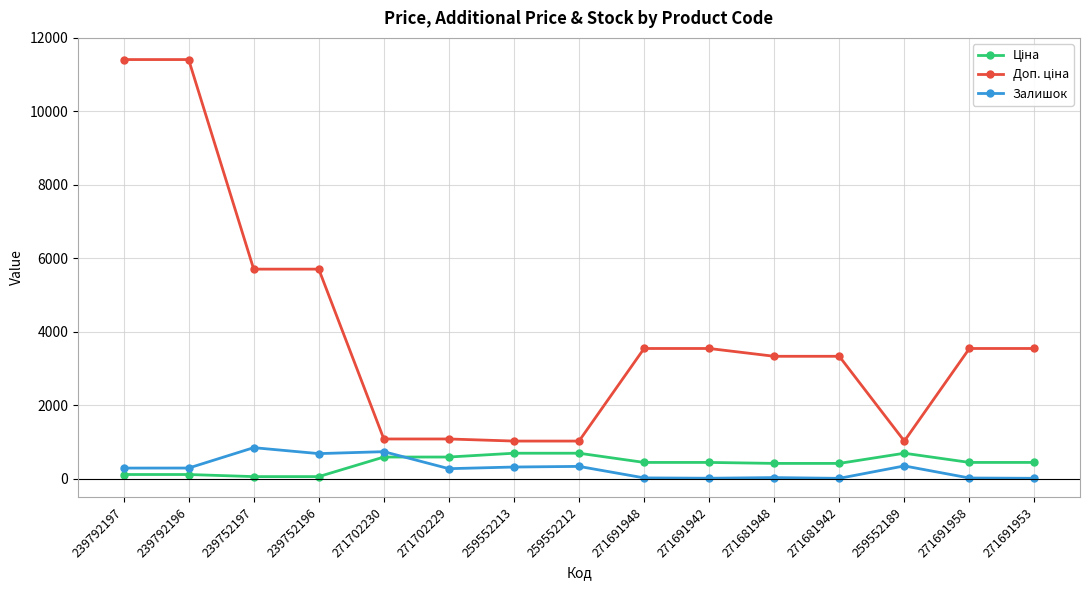

What is the maximum value shown in the chart?

11410.0